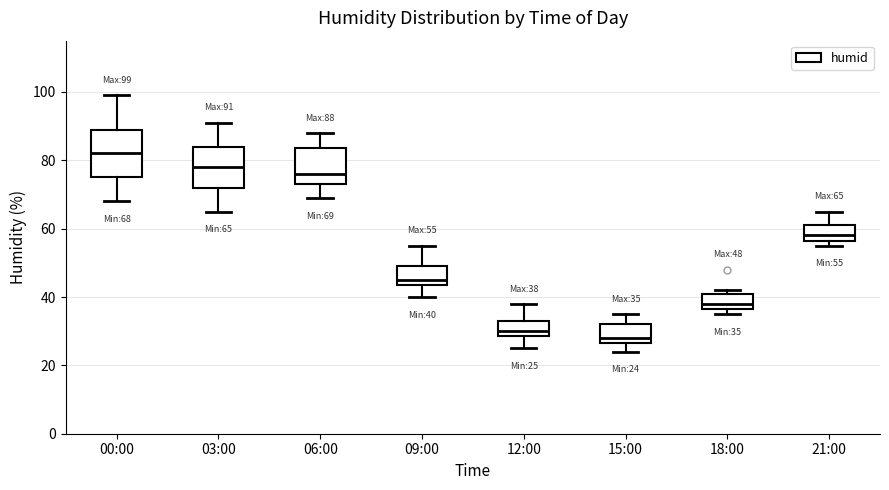

Which box is the tallest, from its lower edge to its upper edge?

00:00